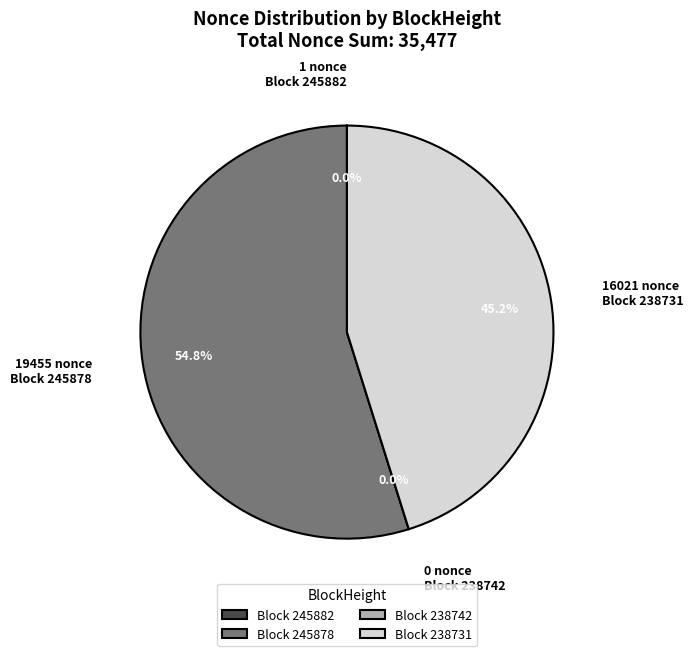

What is the largest slice in the pie chart?

245878